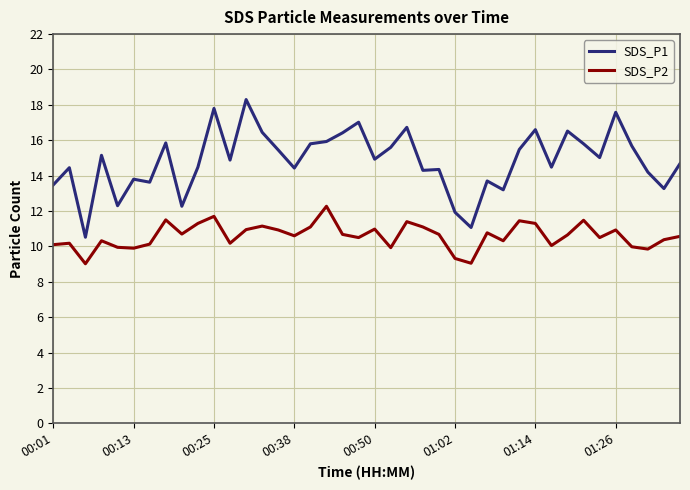

What is the difference between the maximum and minimum values in the SDS_P1 series?

7.8